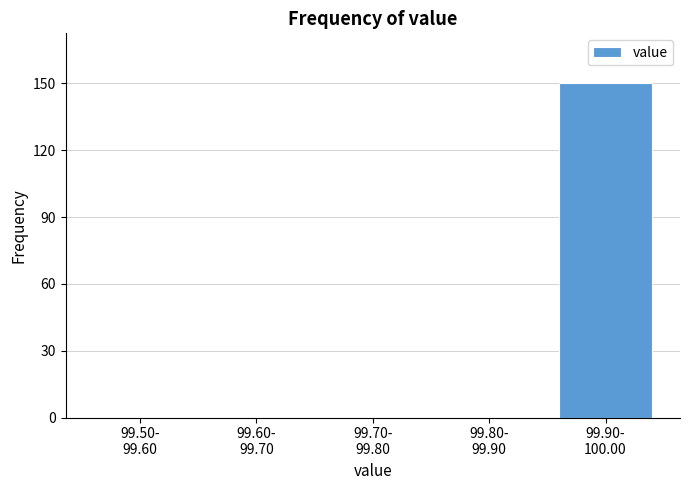

What is the greatest value displayed?

150